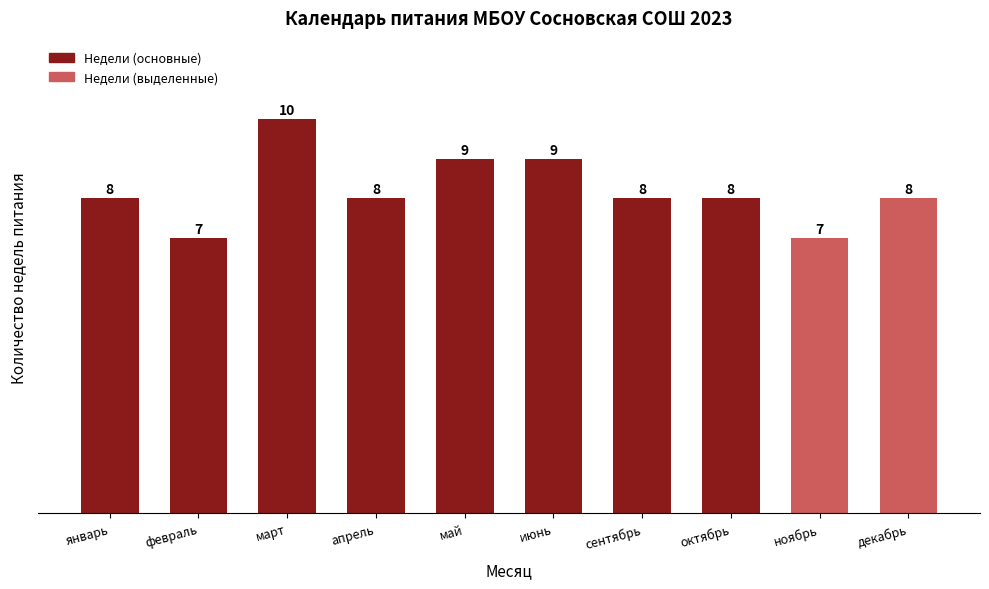

What is the value of the 10th bar from the left?

8